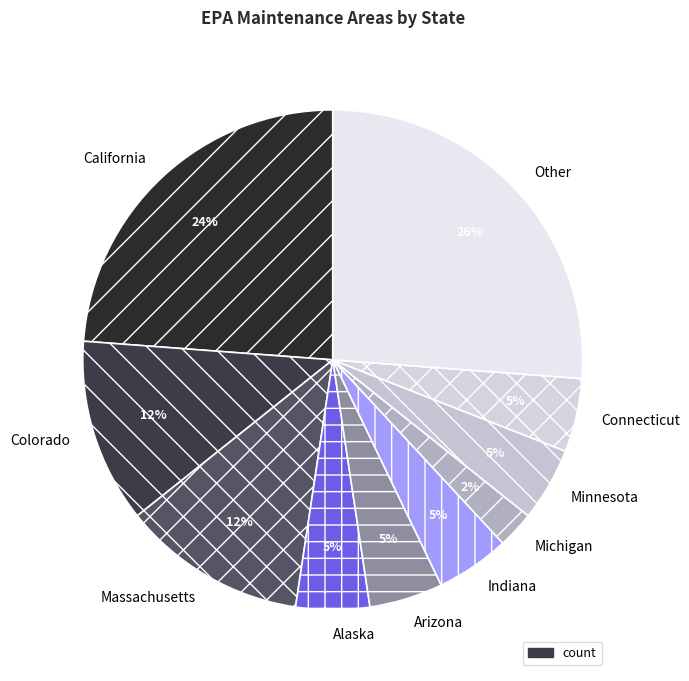

The Massachusetts slice represents 1% of the pie. True or false?

False